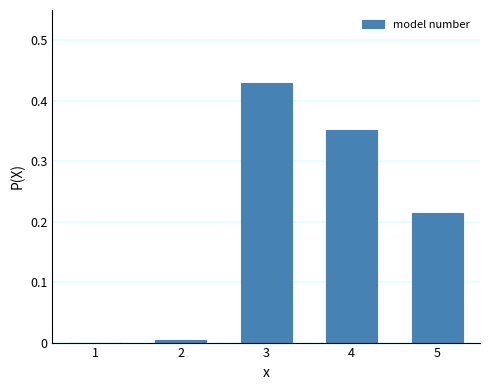

What is the sum of all values?

1.0